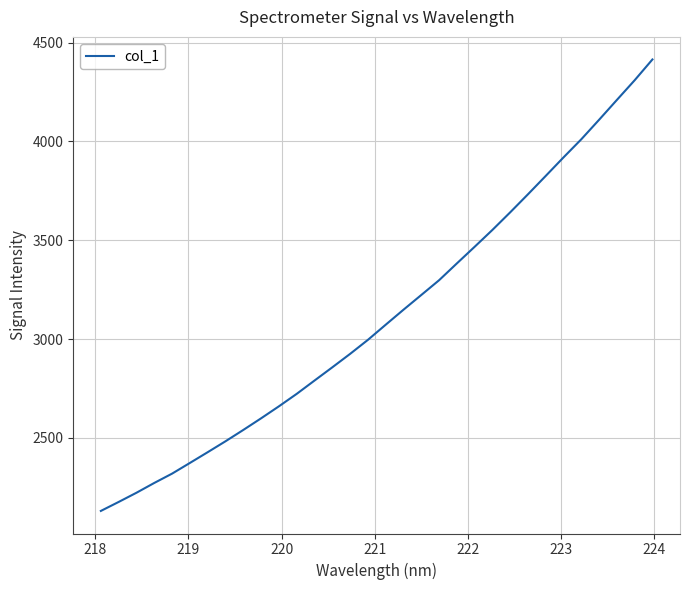

What is the smallest value displayed?

2130.8